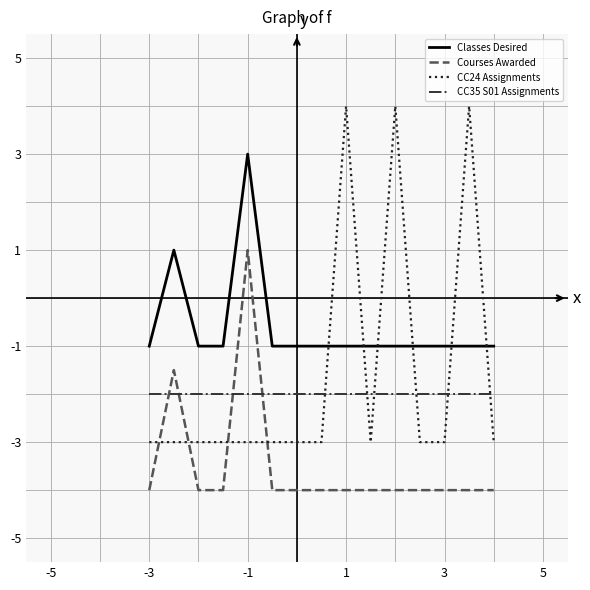

What is the difference between the maximum and minimum values in the Courses Awarded series?

5.0